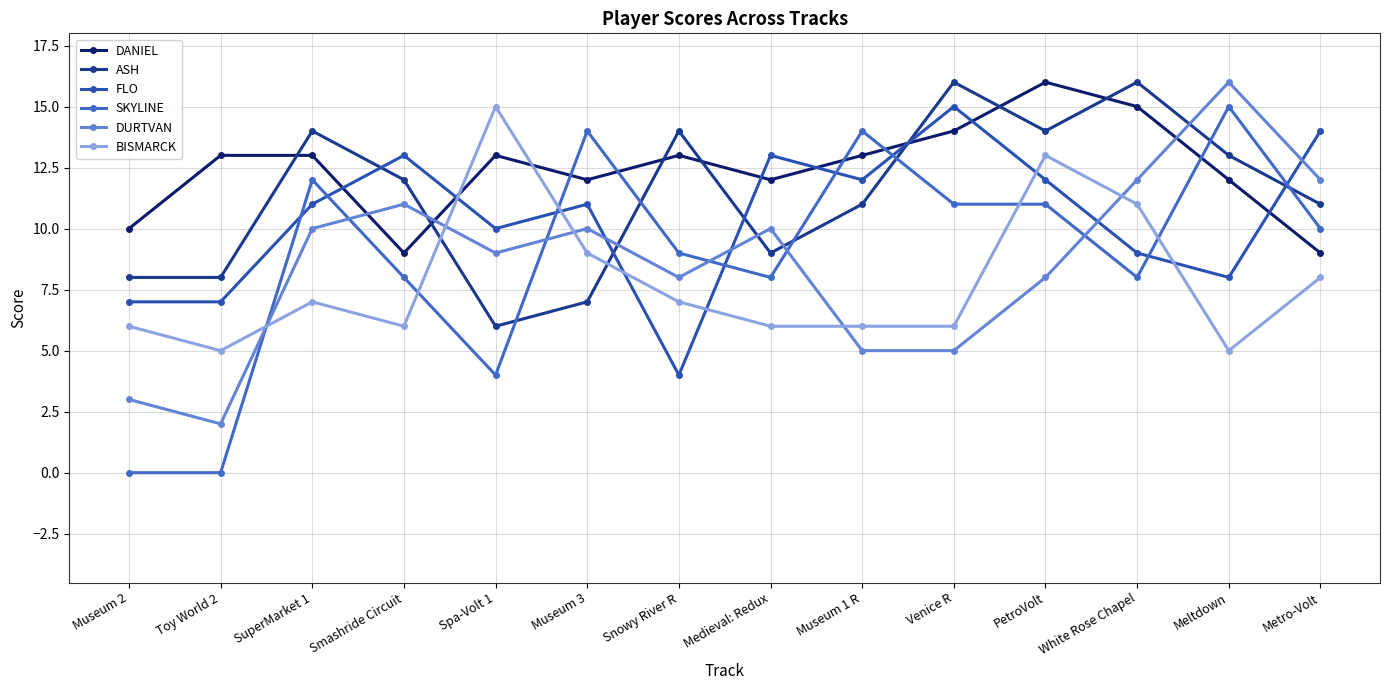

Does the chart have visible grid lines?

Yes